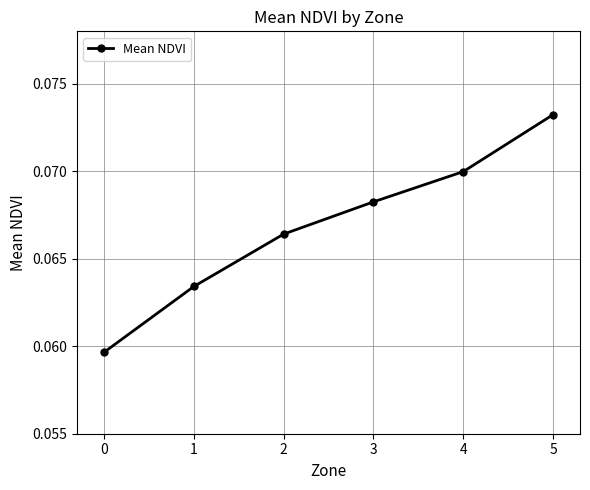

List the labels in order of value, largest first.

5, 4, 3, 2, 1, 0